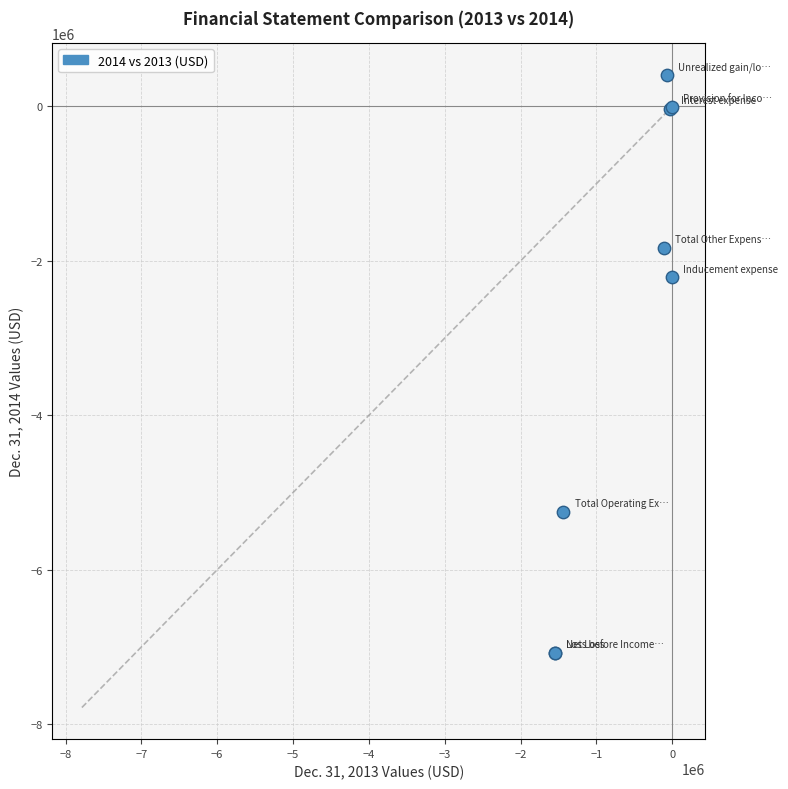

What Y value in the scatter plot is closest to -3331923?

-2212538